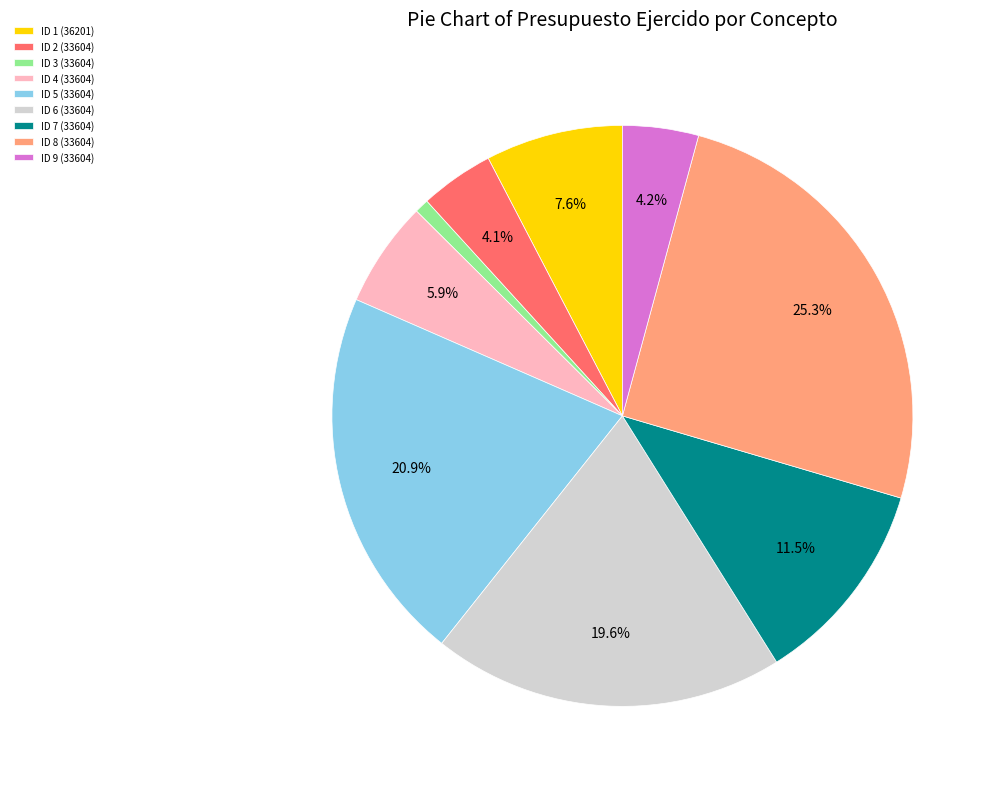

How many segments does this pie chart have?

9